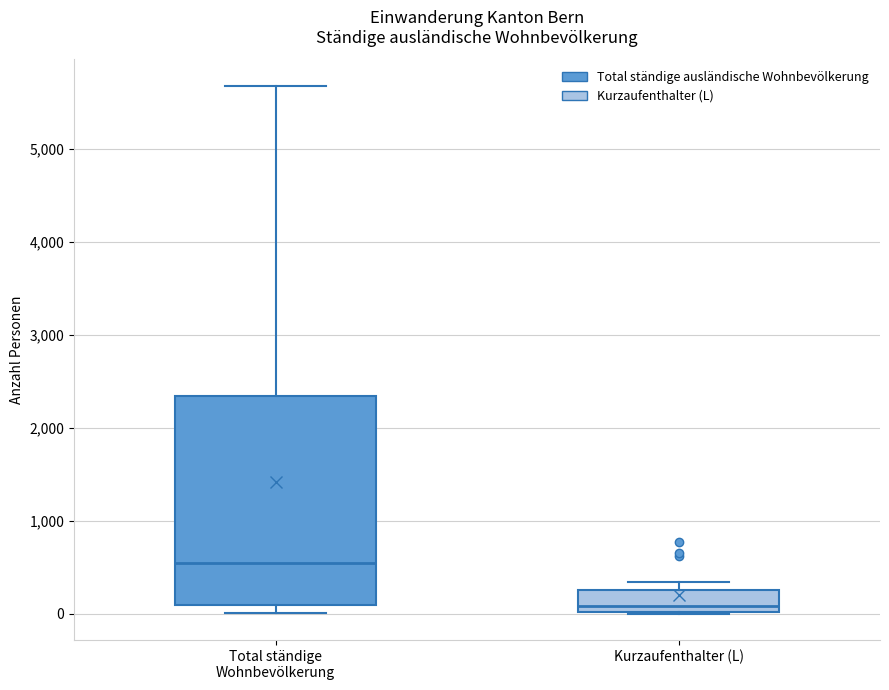

Where does the median line of the box for Kurzaufenthalter (L) sit on the y-axis? The values are not printed on the chart, so give them approximately, as read against the axis.

100